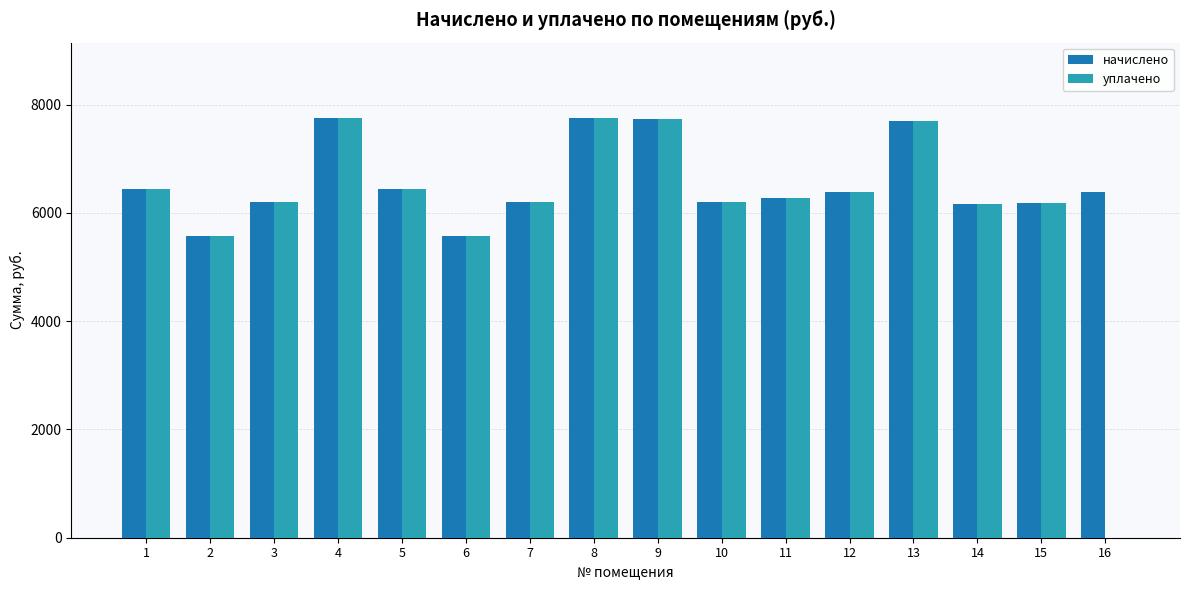

What is the sum of all уплачено values?

98602.6